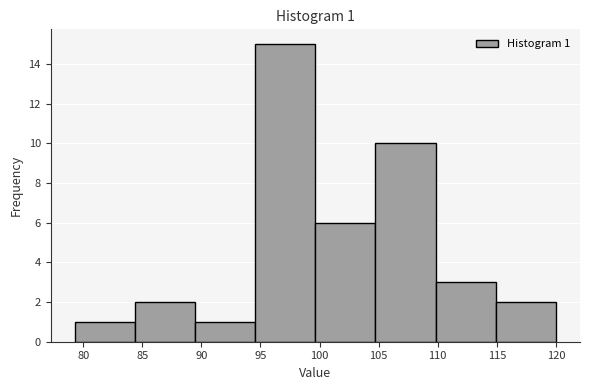

Over which range of the x-axis is the bar tallest?

94.5 to 99.5